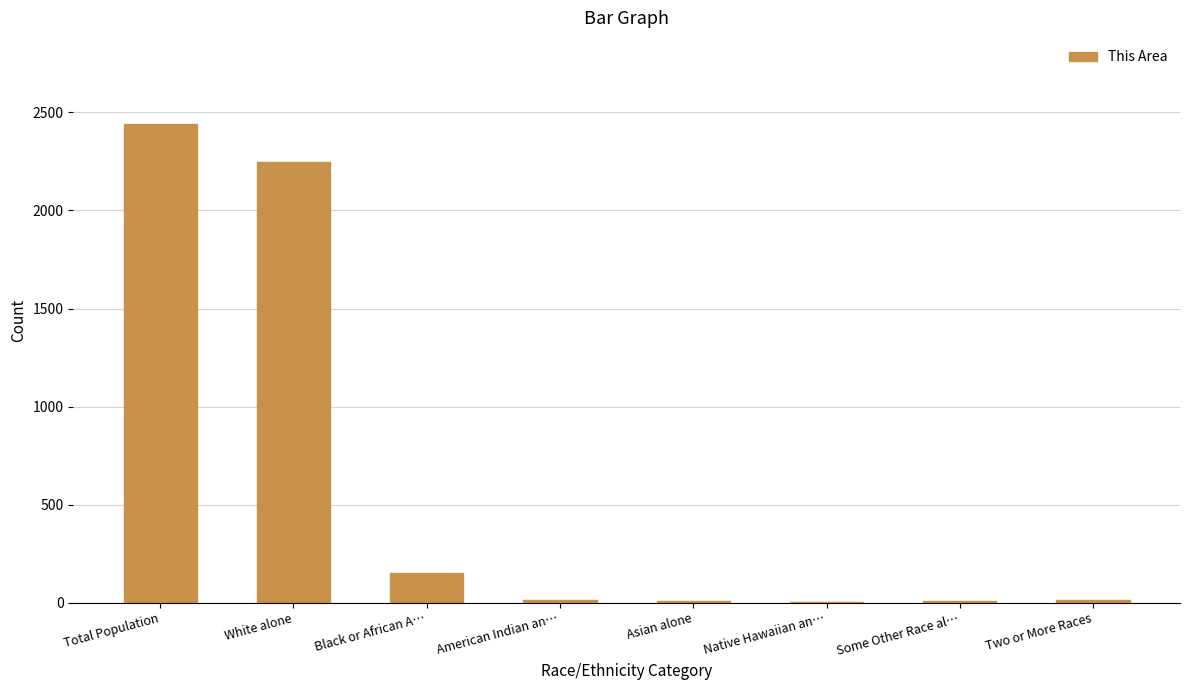

How many categories are shown in the chart?

8